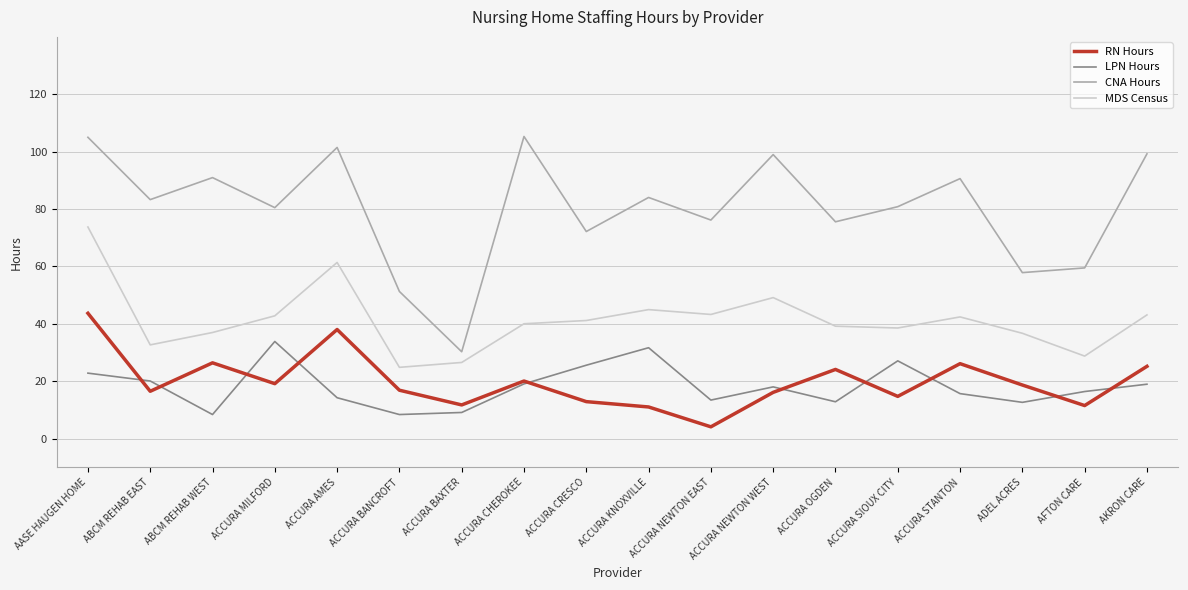

At how many categories does at least one series exceed 103?

2